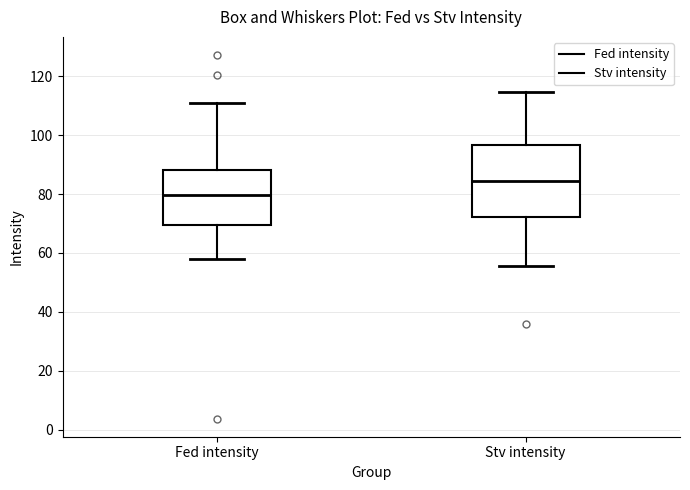

Where does the upper whisker of the box for Stv intensity end on the y-axis? The values are not printed on the chart, so give them approximately, as read against the axis.

114